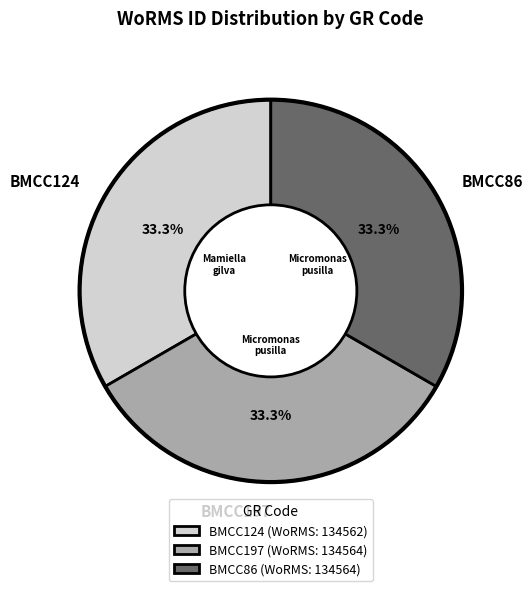

To the nearest percent, what is the average slice percentage?

33%